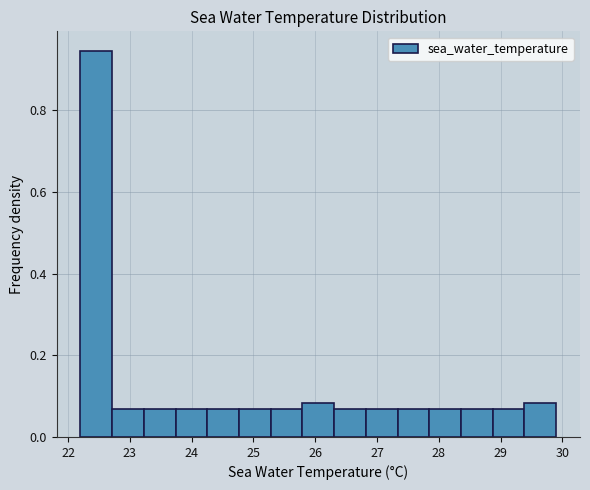

Which range on the x-axis has the tallest bar?

22.2 to 22.7